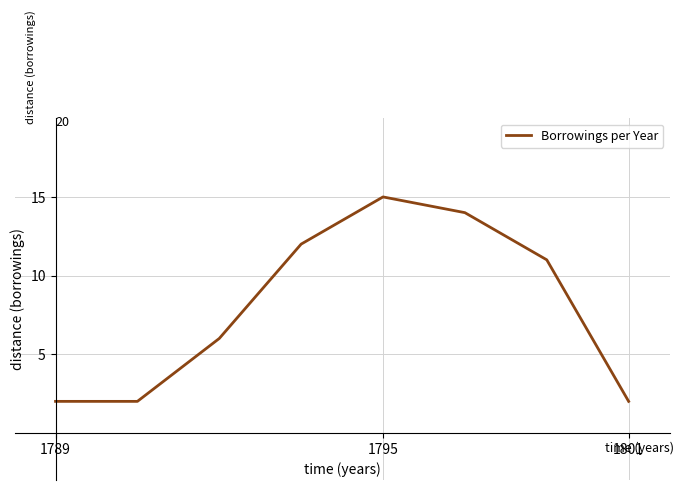

True or false: there are more than 2 points higher than both neighbors.

False